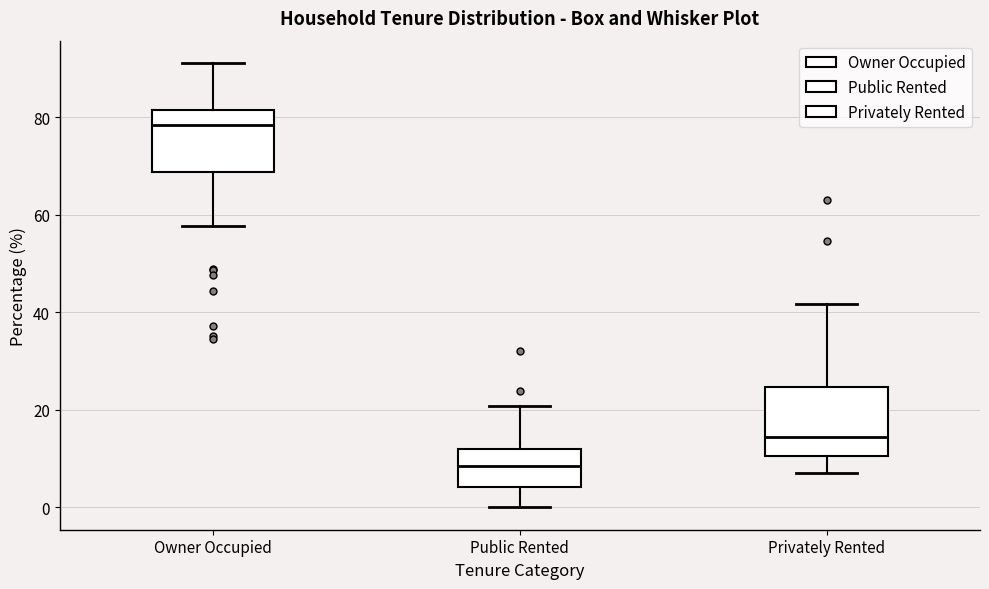

Which box has the lowest median line?

Public Rented